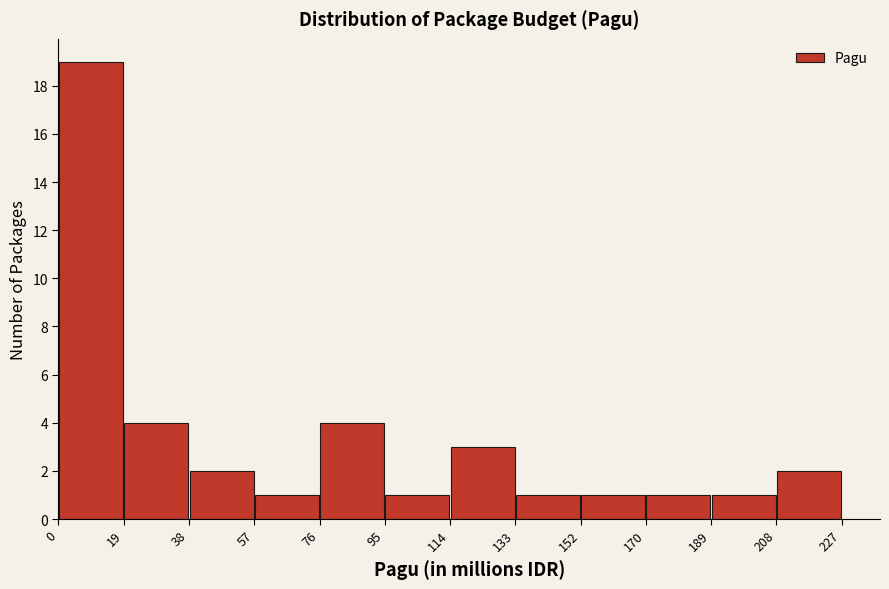

Reading left to right, list every bar in this chart as the range it spans on the x-axis followed by its height. The values are not printed on the chart, so give them approximately, as read against the axis.

0 to 19: 19
19 to 38: 4
38 to 57: 2
57 to 76: 1
76 to 95: 4
95 to 114: 1
114 to 133: 3
133 to 152: 1
152 to 170: 1
170 to 189: 1
189 to 208: 1
208 to 227: 2